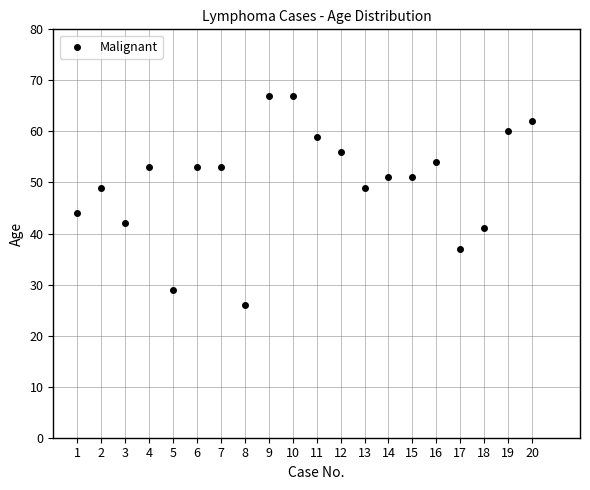

What Y value in the scatter plot is closest to 46?

44